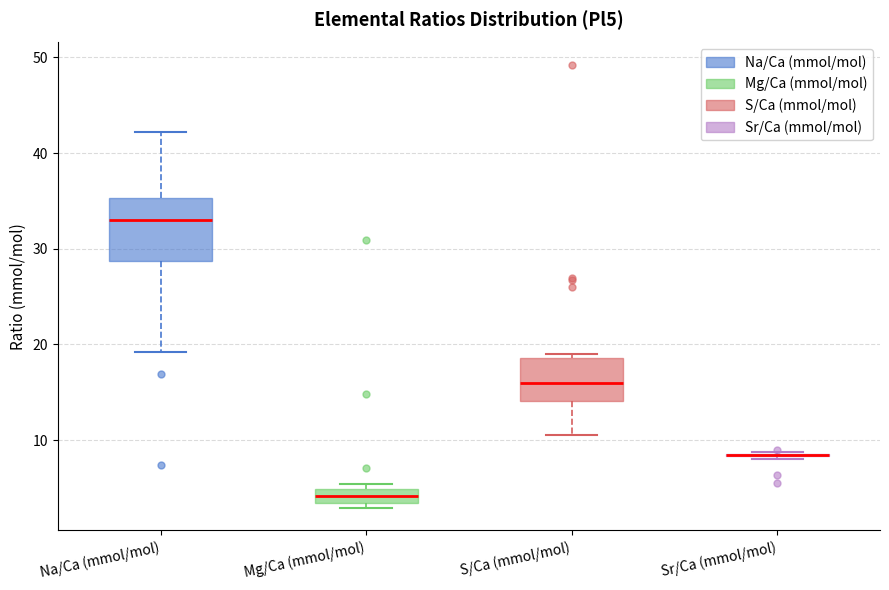

Where is the upper edge of the box for Mg/Ca (mmol/mol) on the y-axis? The values are not printed on the chart, so give them approximately, as read against the axis.

5